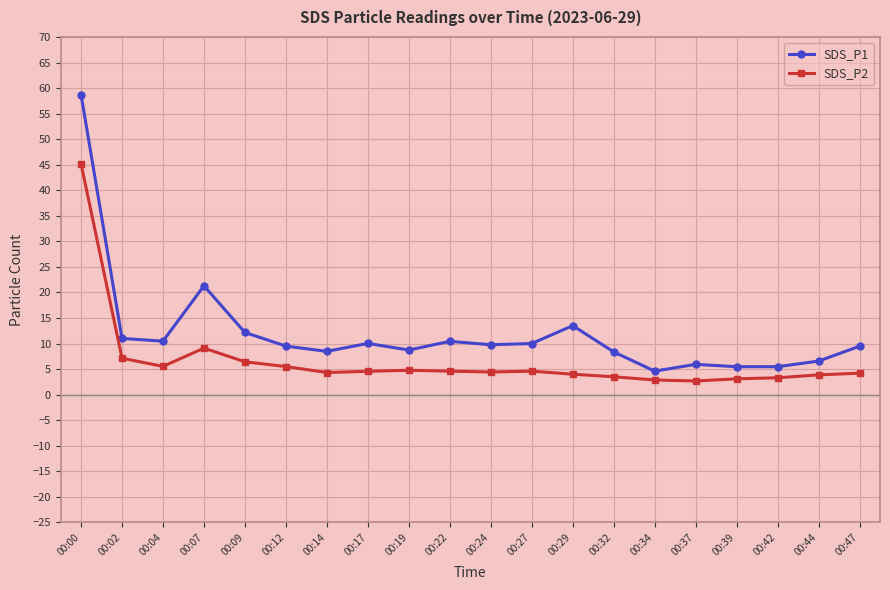

List the series in order of their overall mean, highest first.

SDS_P1, SDS_P2